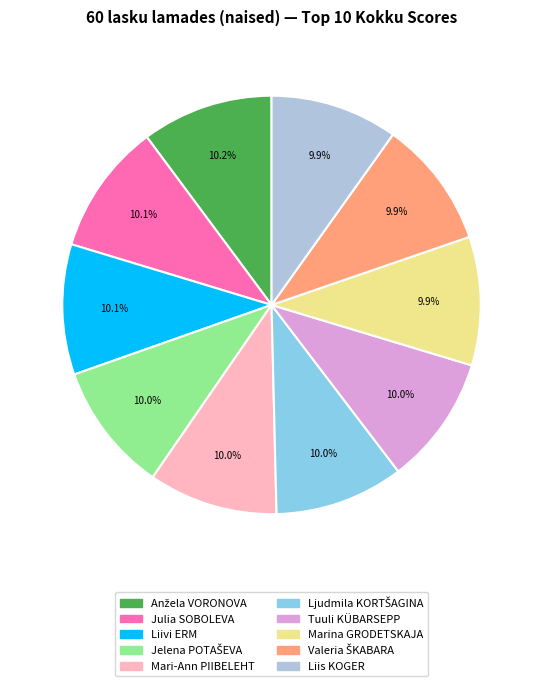

To the nearest percent, what portion does Marina GRODETSKAJA represent?

10%